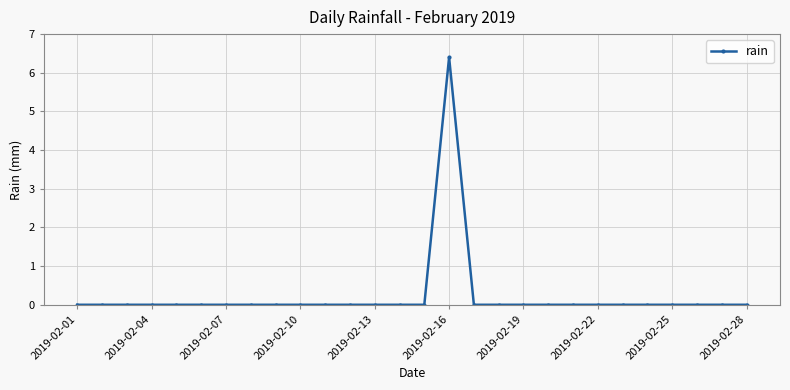

True or false: the data has more than 0 interior local peaks.

True